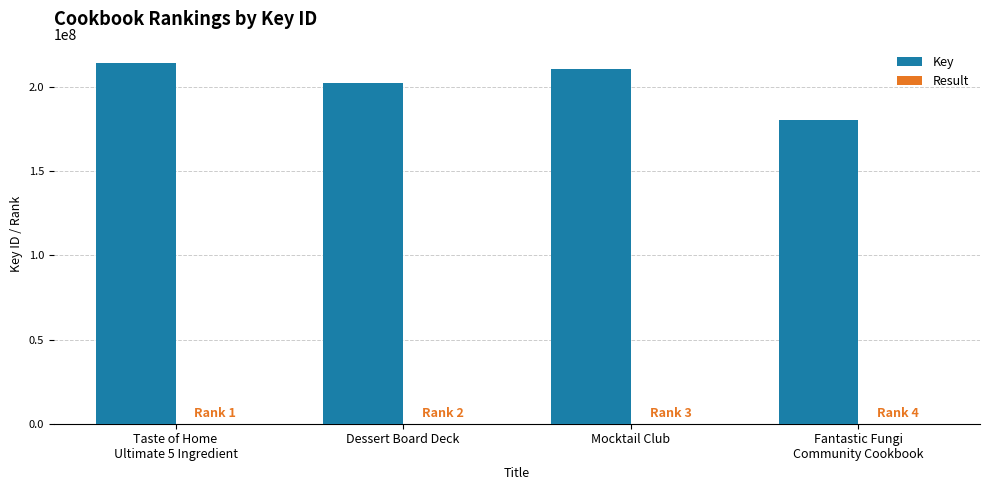

True or false: Key has a value of 202216666 at Dessert Board Deck.

True